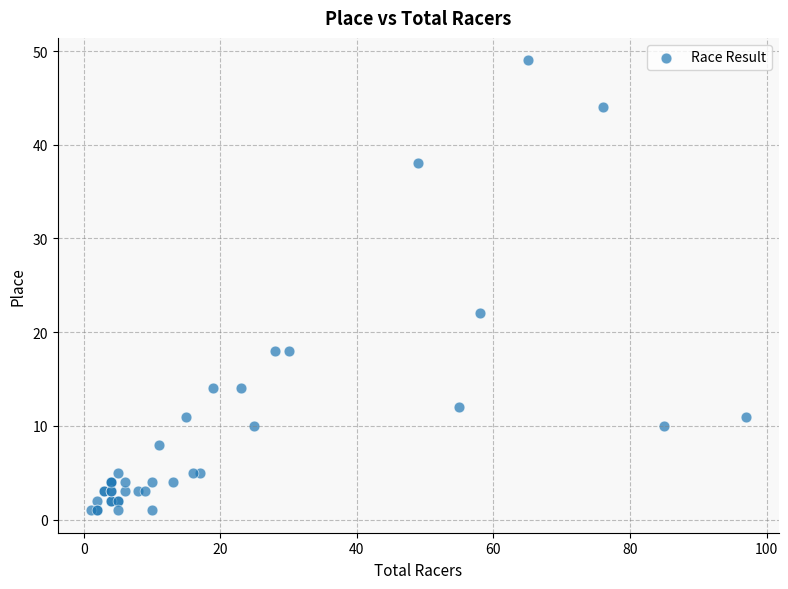

What Y value in the scatter plot is closest to 25?

22